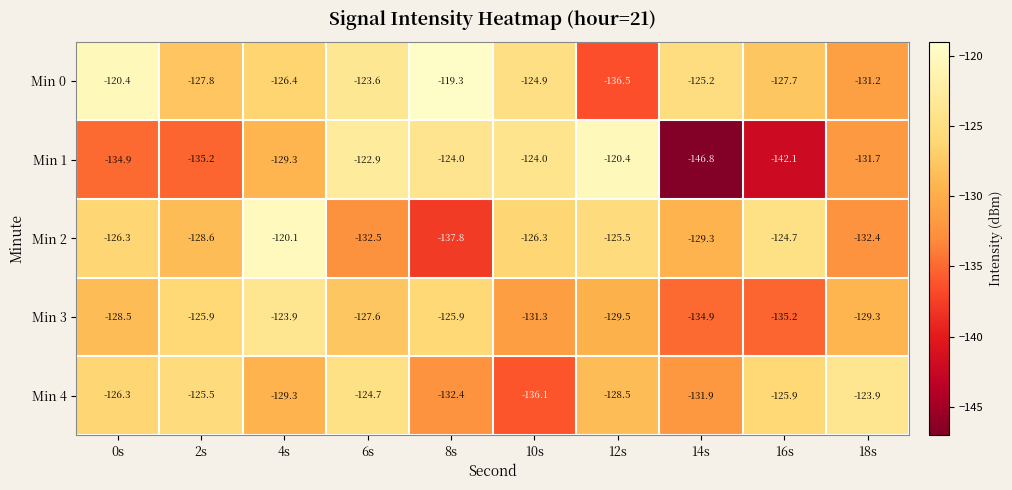

Which series has the largest range (max minus min)?

Min 1